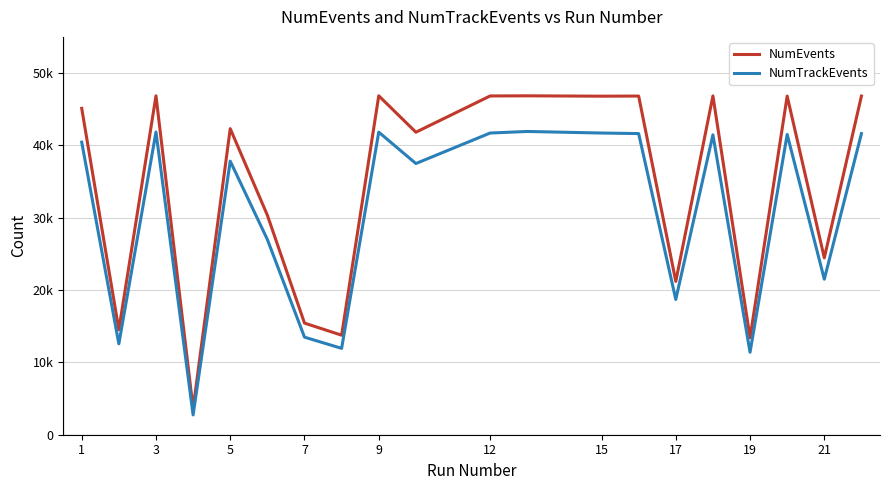

What is the difference between the second highest and second lowest values in the NumEvents series?

33449